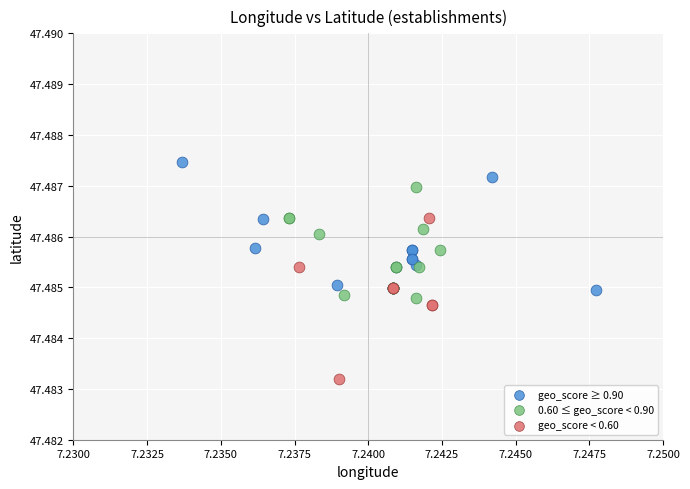

Which series reaches the minimum Y coordinate?

geo_score < 0.60